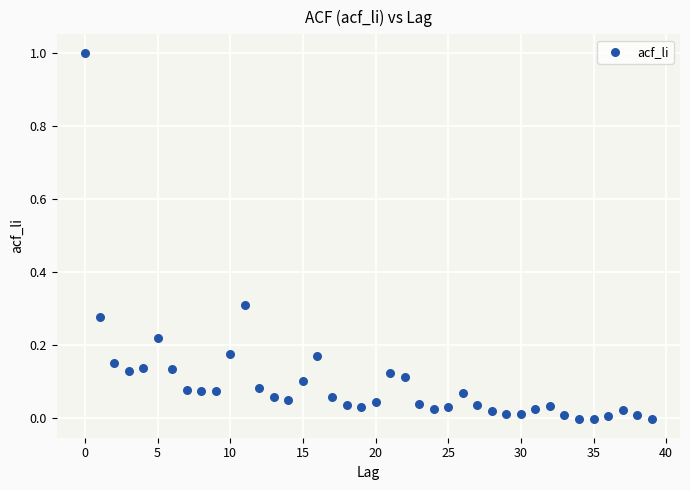

What is the range of Y values (max minus min)?

1.0